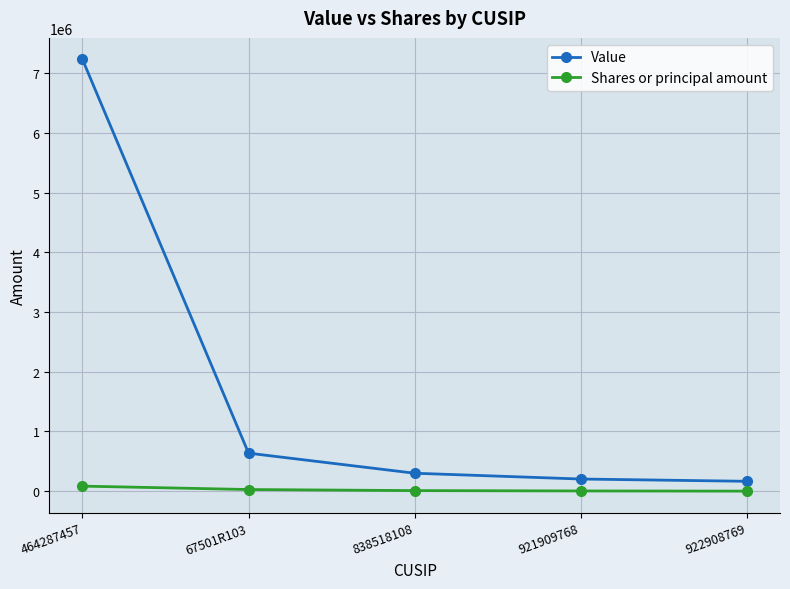

Is it true that Shares or principal amount equals 10203 at 838518108?

True